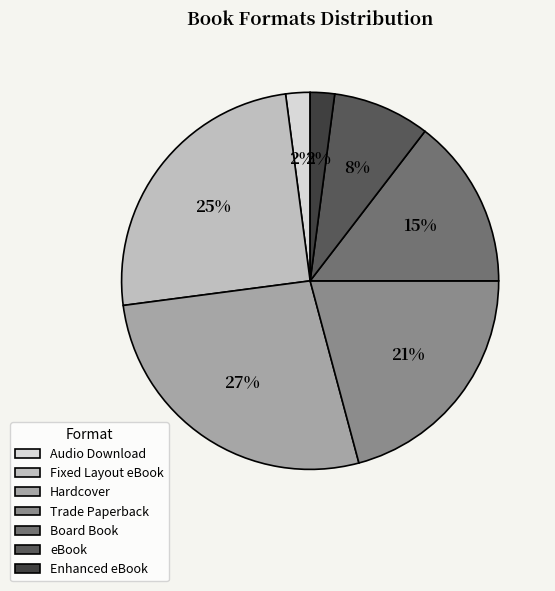

To the nearest percent, what is the difference between the Trade Paperback and Fixed Layout eBook slice percentages?

4%